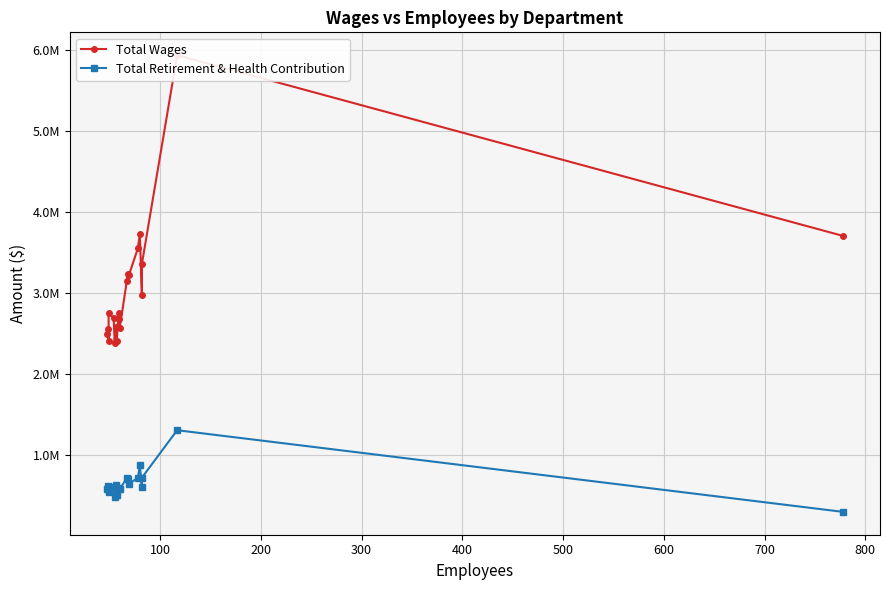

Count the number of categories in the chart.

20